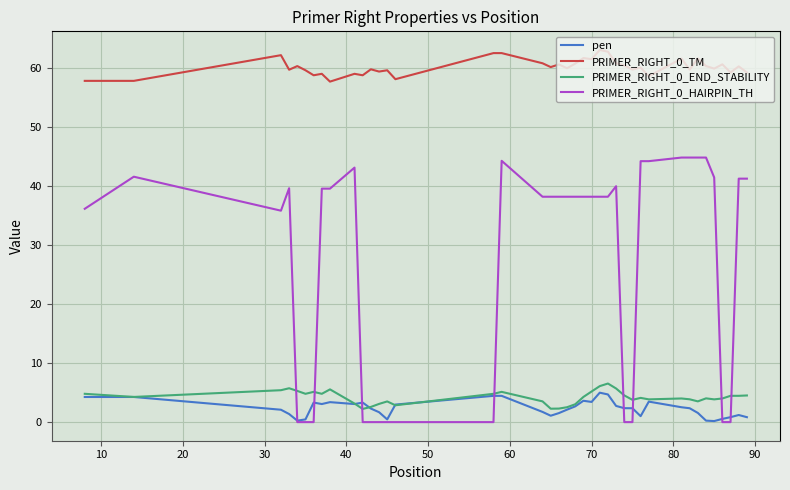

Which series has the widest spread of values?

PRIMER_RIGHT_0_HAIRPIN_TH